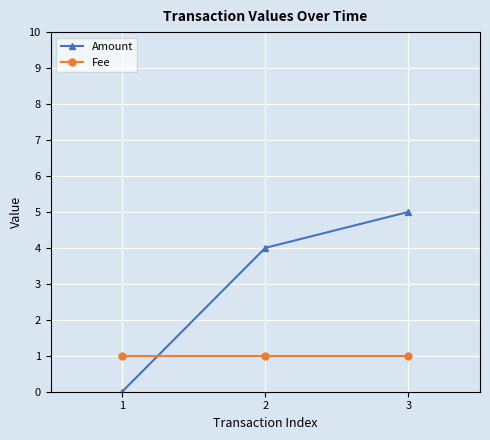

The Amount series shows -2 at 1. True or false?

False